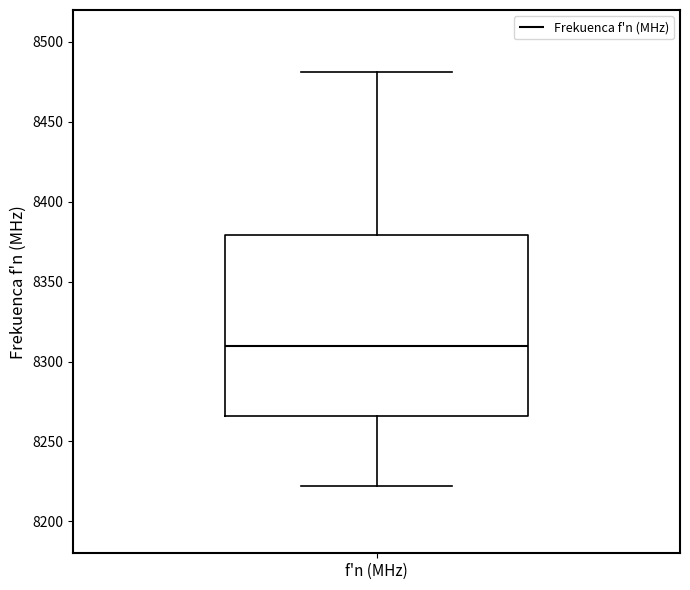

Read this box plot against the y-axis: the position of the median line, the range covered by the box, and the ends of both whiskers. The values are not printed on the chart, so give them approximately, as read against the axis.

median 8310, box 8265 to 8380, whiskers 8220 to 8480